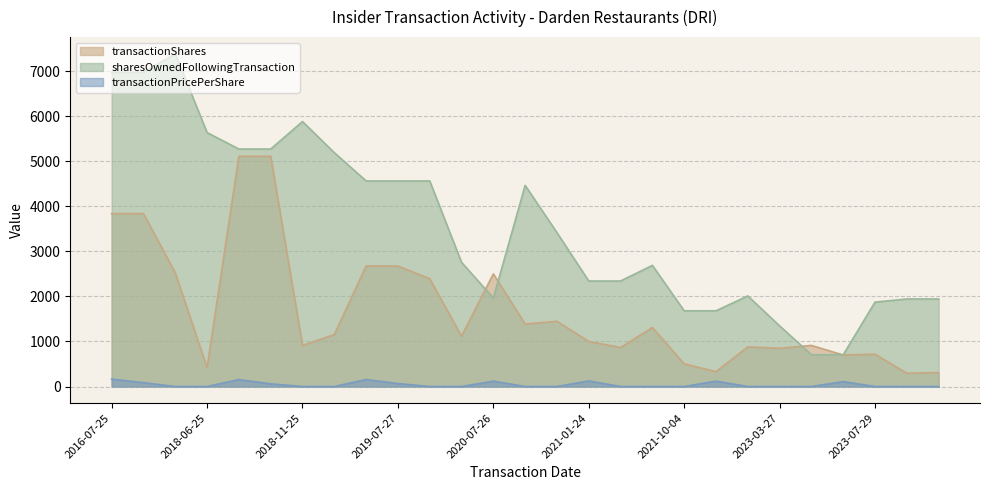

List the labels in order of transactionPricePerShare value, largest first.

2016-07-25, 2019-07-23, 2018-07-23, 2021-01-24, 2020-07-26, 2022-07-24, 2023-07-24, 2016-07-27, 2019-07-27, 2018-07-29, 2017-07-24, 2018-06-25, 2018-11-25, 2019-03-25, 2019-07-29, 2019-07-30, 2020-07-27, 2020-12-22, 2021-07-25, 2021-10-04, 2021-10-04, 2022-07-25, 2023-03-27, 2023-03-27, 2023-07-29, 2024-01-08, 2024-01-08